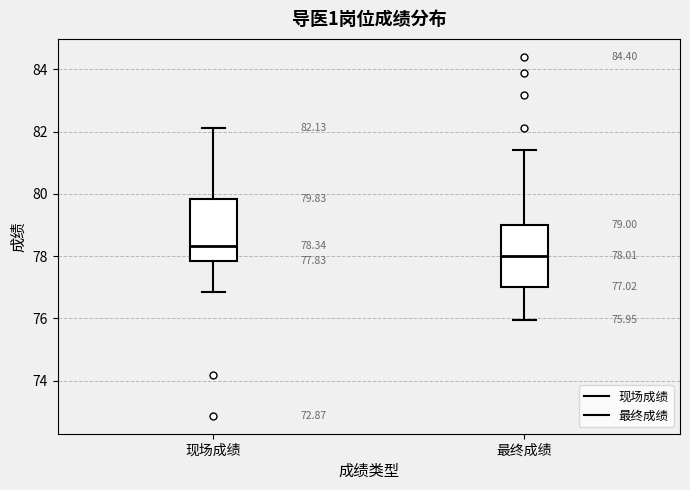

Which box's median line is the lowest?

最终成绩